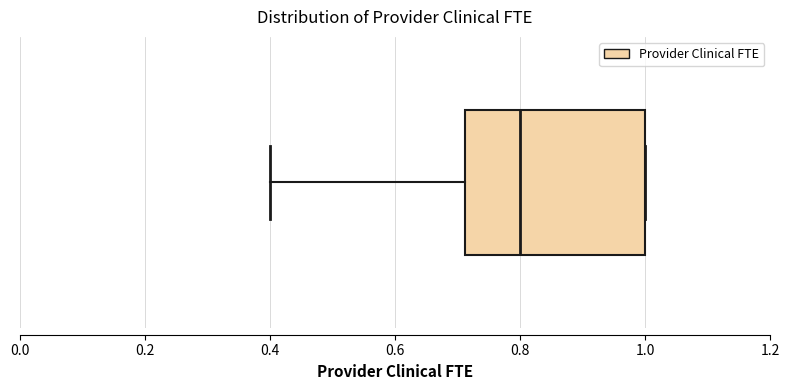

Read this box plot against the x-axis: the position of the median line, the range covered by the box, and the ends of both whiskers. The values are not printed on the chart, so give them approximately, as read against the axis.

median 0.80, box 0.72 to 1.00, whiskers 0.40 to 1.00